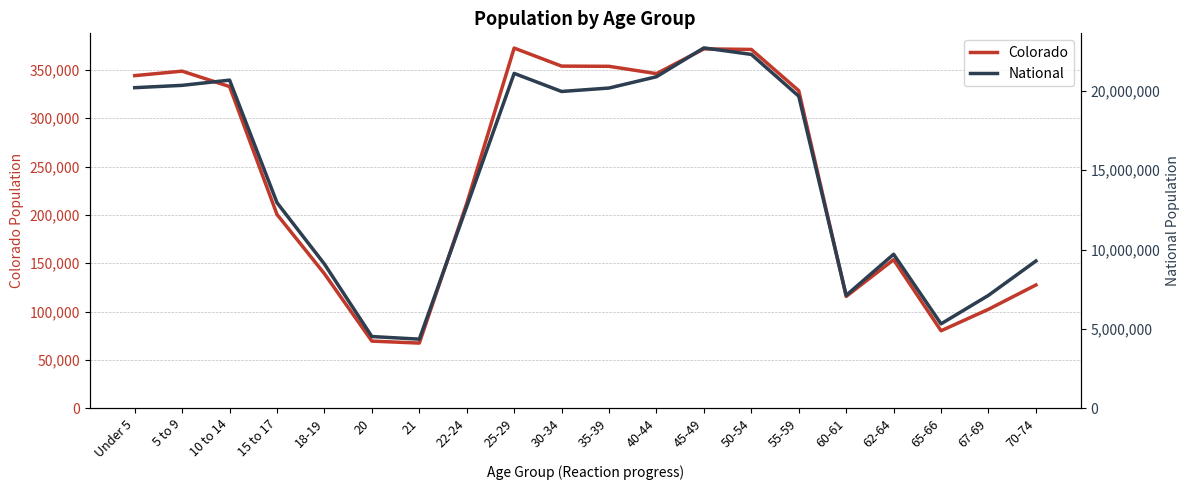

Does the chart have visible grid lines?

Yes